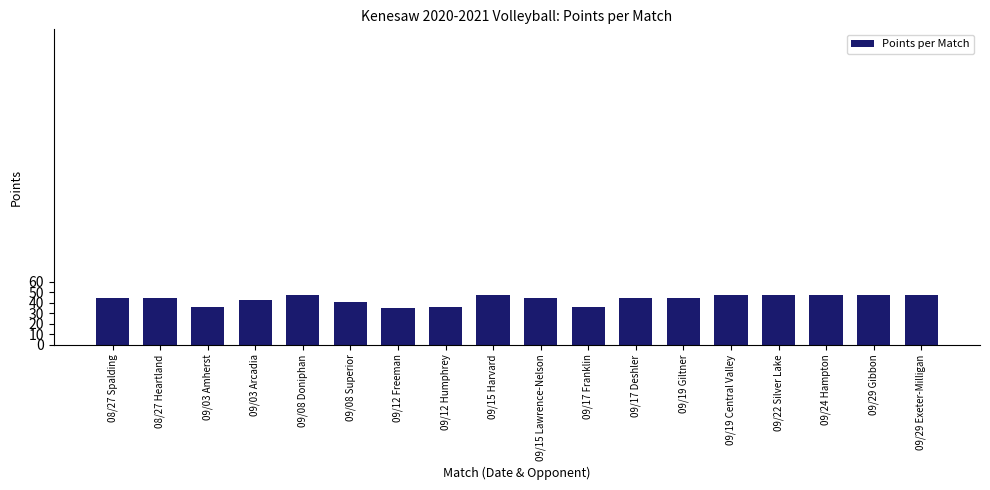

How many data points does each series have?

18